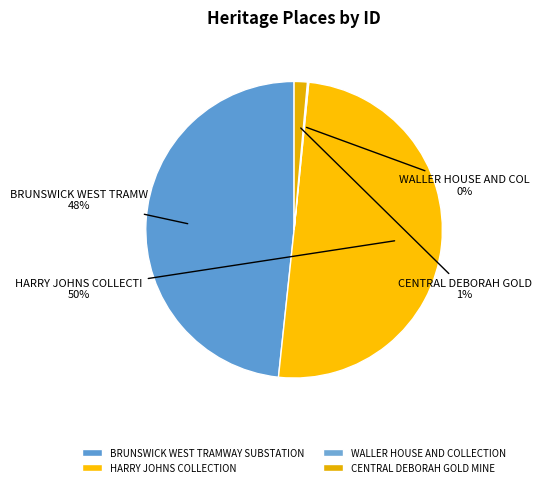

What is the change in value from BRUNSWICK WEST TRAMWAY SUBSTATION to HARRY JOHNS COLLECTION?

+7446